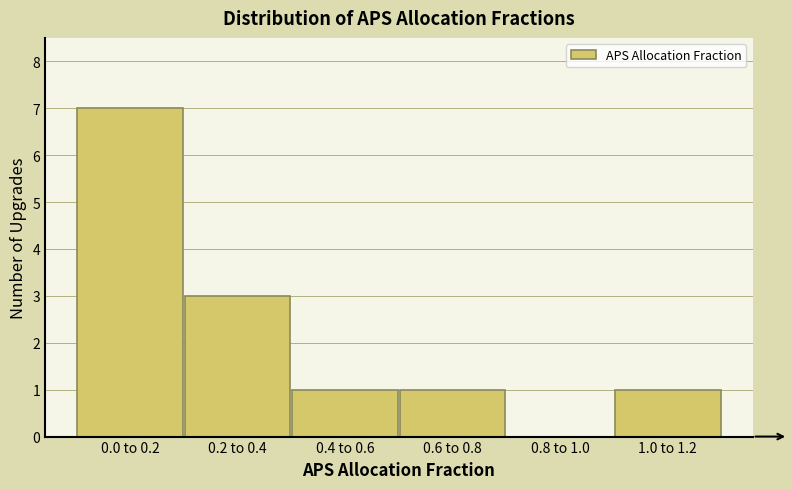

Reading left to right, extract all data points from this chart.

0.0 to 0.2=7	0.2 to 0.4=3	0.4 to 0.6=1	0.6 to 0.8=1	0.8 to 1.0=0	1.0 to 1.2=1